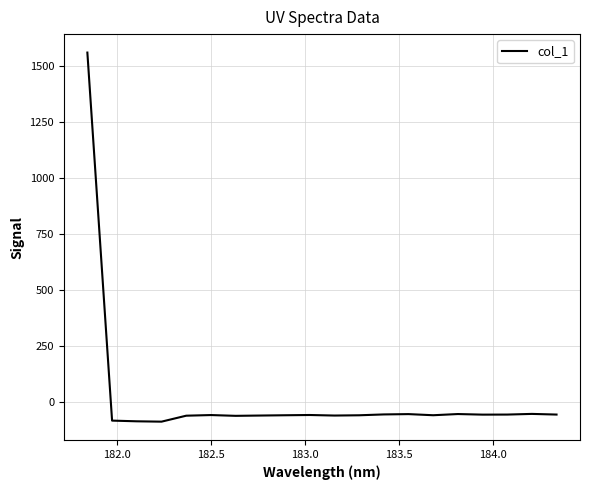

What is the greatest value displayed?

1561.2